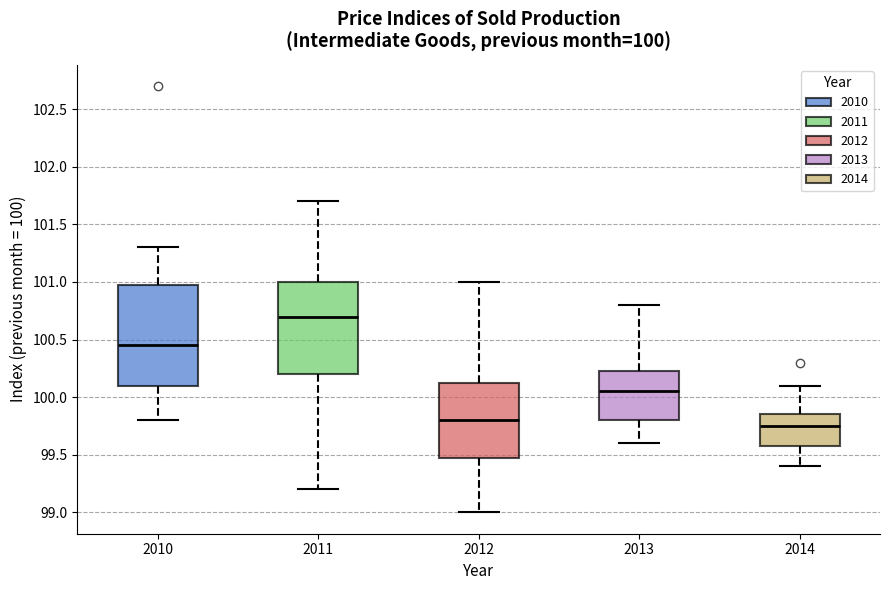

Which box is the tallest, from its lower edge to its upper edge?

2010